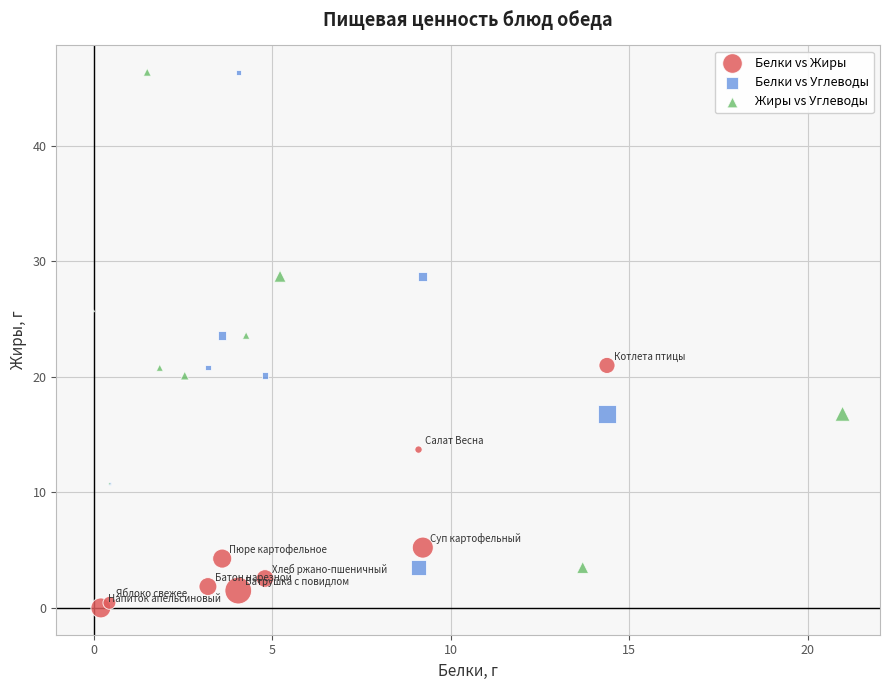

Which series reaches the minimum Y coordinate?

Белки vs Жиры